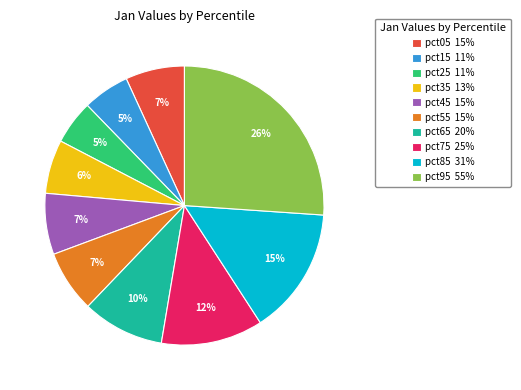

Between pct15 and pct55, which is larger?

pct55